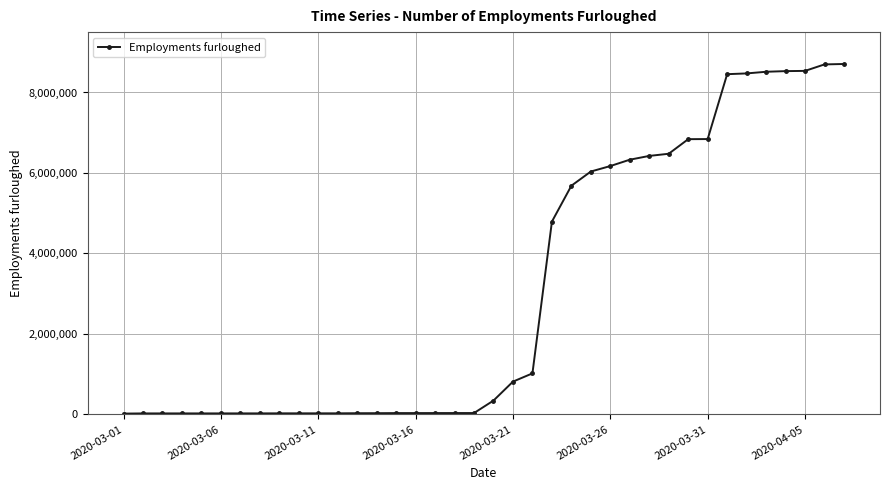

What is the difference between the second highest and second lowest values?

8672200